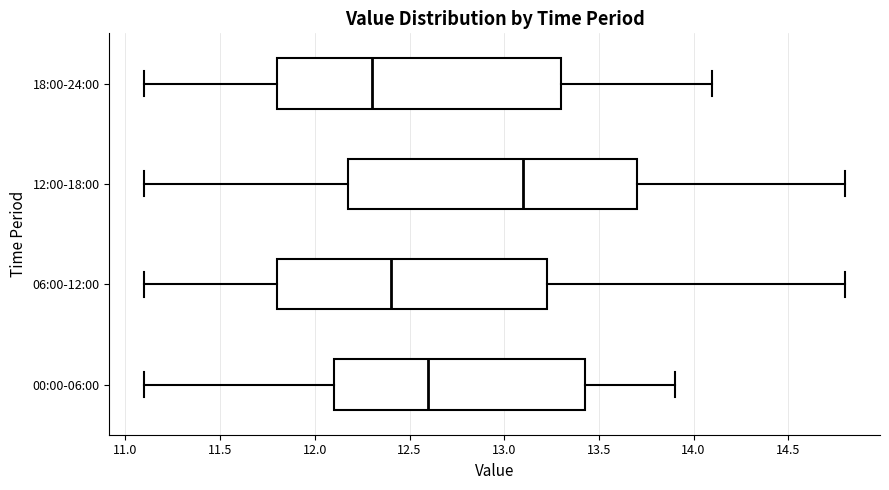

Reading bottom to top, transcribe this box plot: for each box, give where its median line is, the range the box spans, and where its two whiskers end, as read against the x-axis. The values are not printed on the chart, so give them approximately, as read against the axis.

00:00-06:00: median 12.60, box 12.10 to 13.45, whiskers 11.10 to 13.90
06:00-12:00: median 12.40, box 11.80 to 13.25, whiskers 11.10 to 14.80
12:00-18:00: median 13.10, box 12.20 to 13.70, whiskers 11.10 to 14.80
18:00-24:00: median 12.30, box 11.80 to 13.30, whiskers 11.10 to 14.10